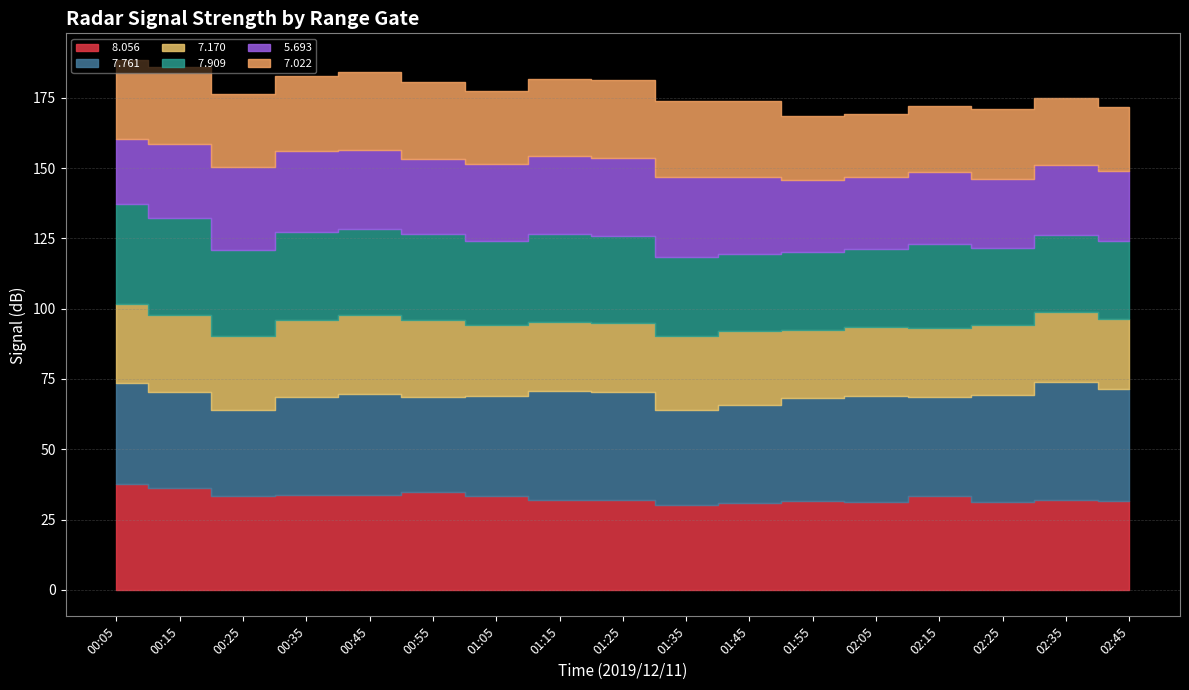

Reading left to right, list all the values displayed in this chart.

  8.056: 00:05=37.7	00:15=36.2	00:25=33.3	00:35=33.8	00:45=33.6	00:55=34.9	01:05=33.3	01:15=31.9	01:25=31.8	01:35=30.2	01:45=30.8	01:55=31.5	02:05=31.3	02:15=33.4	02:25=31.1	02:35=31.8	02:45=31.5
  7.761: 00:05=35.7	00:15=34.3	00:25=30.6	00:35=34.8	00:45=36.2	00:55=33.8	01:05=35.5	01:15=38.7	01:25=38.6	01:35=33.8	01:45=34.8	01:55=36.9	02:05=37.8	02:15=35.2	02:25=38.1	02:35=42.1	02:45=39.9
  7.170: 00:05=28.2	00:15=27.4	00:25=26.3	00:35=27.3	00:45=27.8	00:55=27.4	01:05=25.4	01:15=24.6	01:25=24.5	01:35=26.3	01:45=26.3	01:55=24.0	02:05=24.5	02:15=24.7	02:25=25.1	02:35=25.0	02:45=25.1
  7.909: 00:05=35.7	00:15=34.3	00:25=30.6	00:35=31.4	00:45=30.8	00:55=30.6	01:05=29.9	01:15=31.5	01:25=30.8	01:35=28.0	01:45=27.5	01:55=27.9	02:05=27.5	02:15=29.8	02:25=27.2	02:35=27.2	02:45=27.5
  5.693: 00:05=23.2	00:15=26.5	00:25=29.5	00:35=28.7	00:45=28.0	00:55=26.5	01:05=27.4	01:15=27.7	01:25=28.0	01:35=28.6	01:45=27.4	01:55=25.5	02:05=25.9	02:15=25.5	02:25=24.6	02:35=25.0	02:45=24.8
  7.022: 00:05=28.0	00:15=27.2	00:25=26.0	00:35=26.9	00:45=27.8	00:55=27.4	01:05=26.0	01:15=27.2	01:25=27.8	01:35=26.9	01:45=27.2	01:55=22.7	02:05=22.4	02:15=23.5	02:25=24.8	02:35=23.8	02:45=23.1